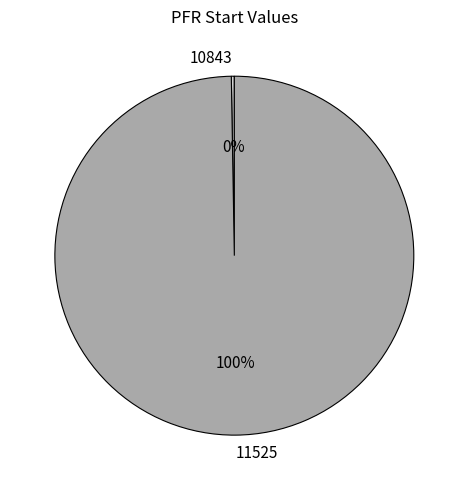

To the nearest percent, what is the average slice percentage?

50%